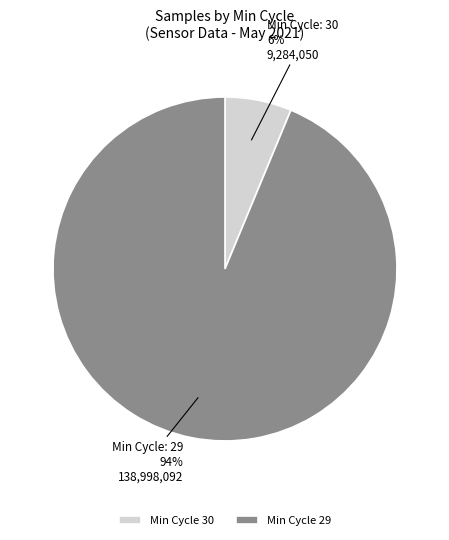

To the nearest percent, what is the combined percentage of Min Cycle 30 and Min Cycle 29?

100%